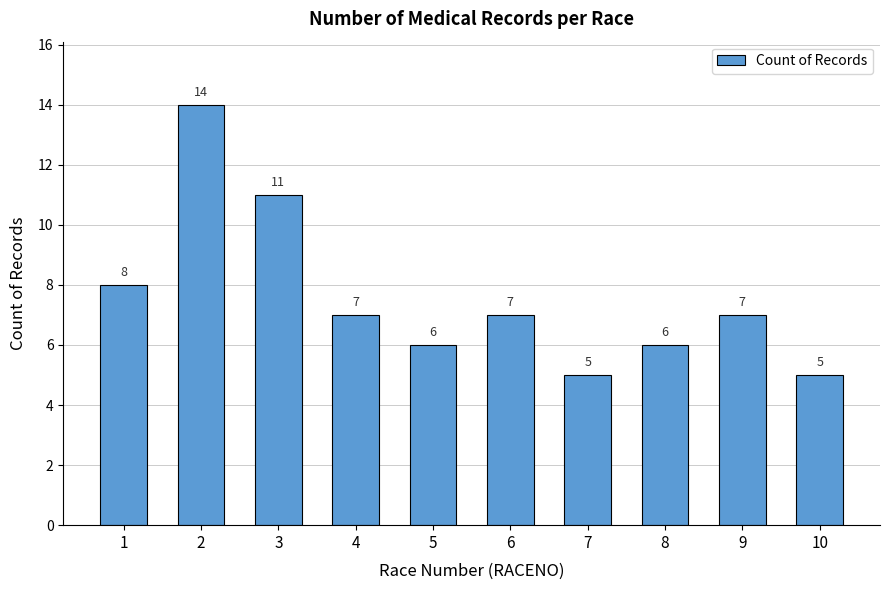

How many values are between 6 and 8?

6